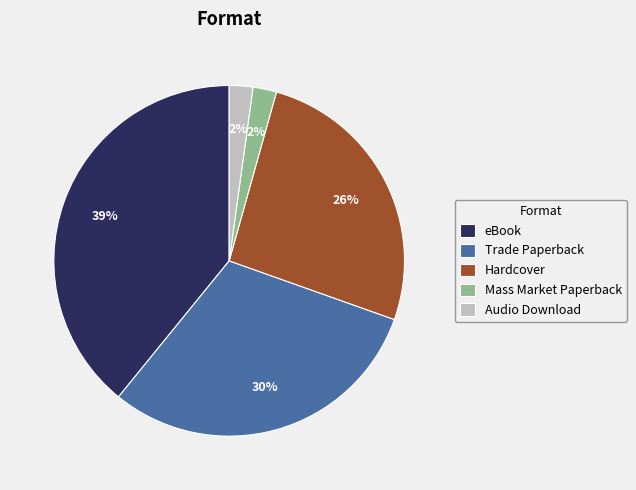

The eBook slice represents 39% of the pie. True or false?

True